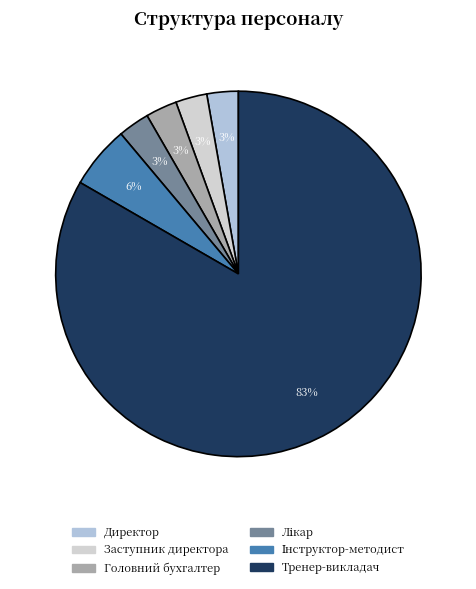

What is the largest slice in the pie chart?

Тренер-викладач